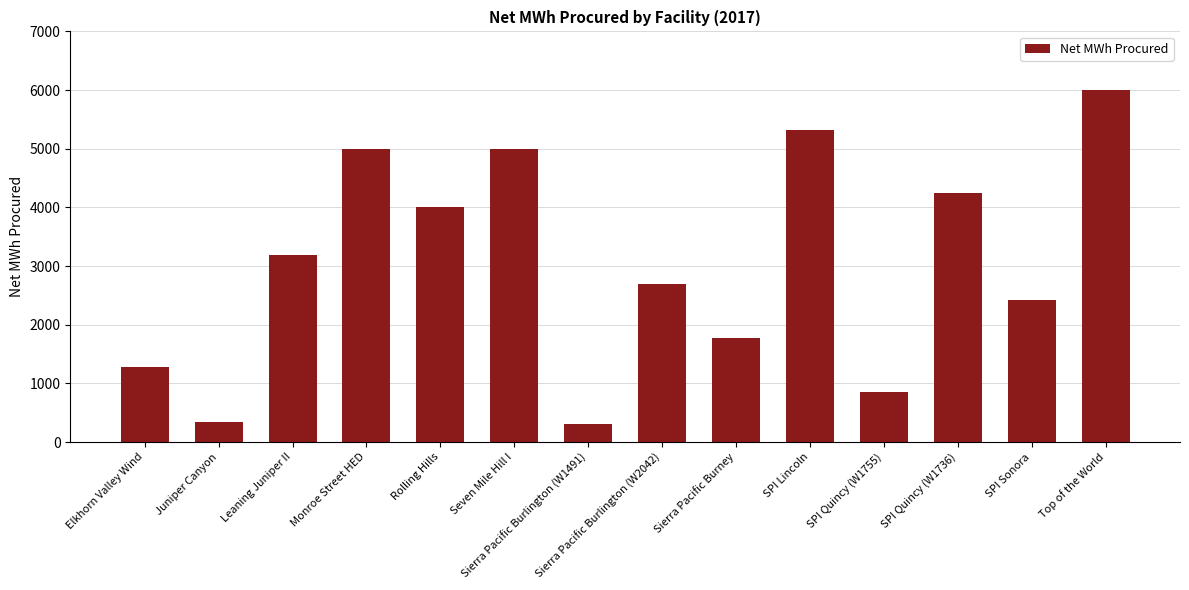

Is it true that the value at Seven Mile Hill I is 6869?

False